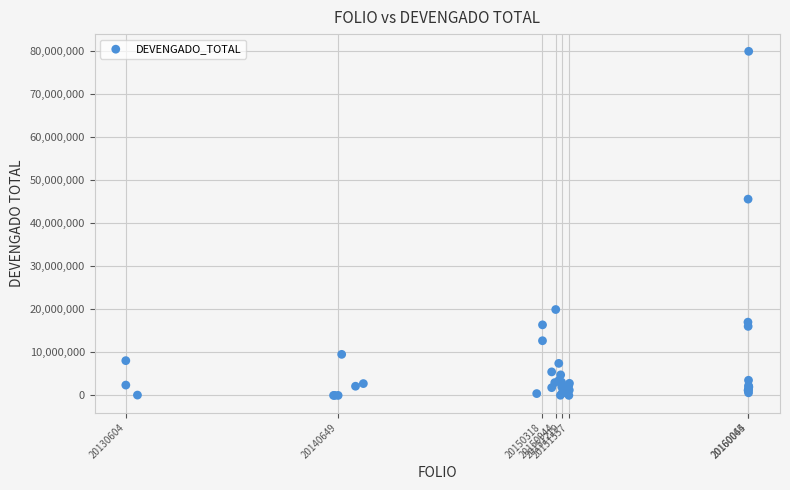

What Y value in the scatter plot is closest to 40017630?

45654599.2